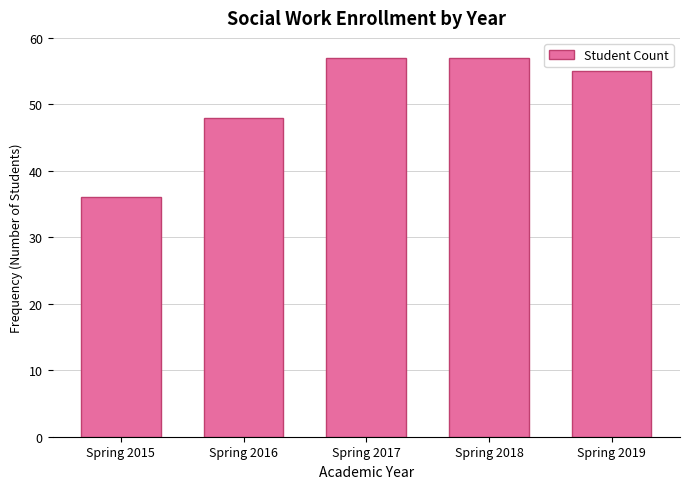

Reading left to right, what are all the values shown in this chart?

36	48	57	57	55